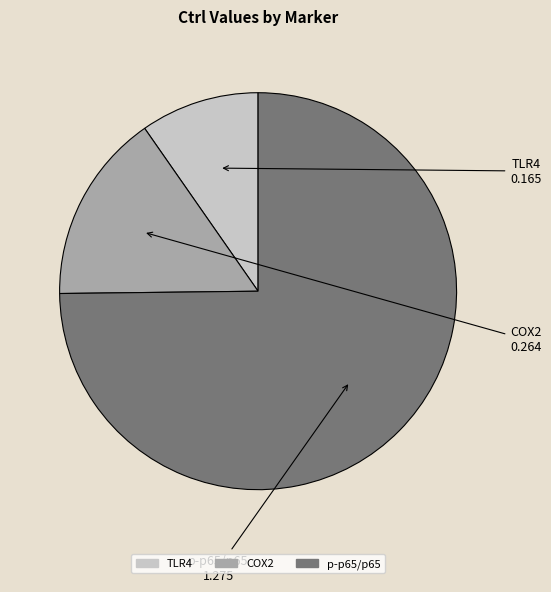

True or false: COX2 accounts for 22% of the total.

False